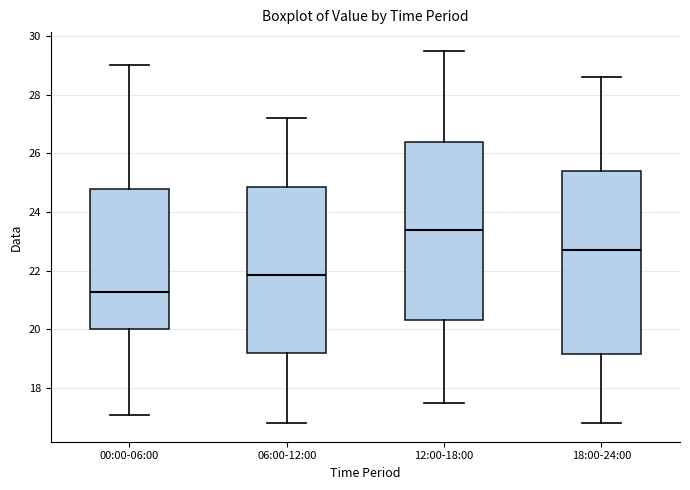

Which box's median line is the lowest?

00:00-06:00